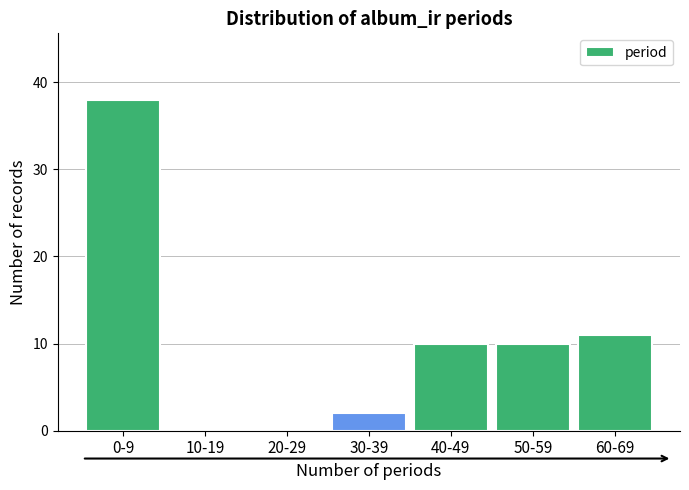

Reading right to left, extract all data points from this chart.

60-69=11	50-59=10	40-49=10	30-39=2	20-29=0	10-19=0	0-9=38